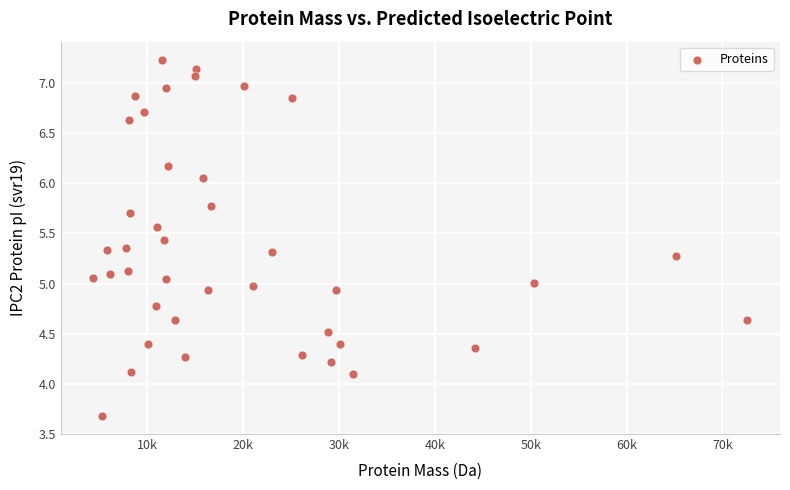

What is the range of X values (max minus min)?

68240.3